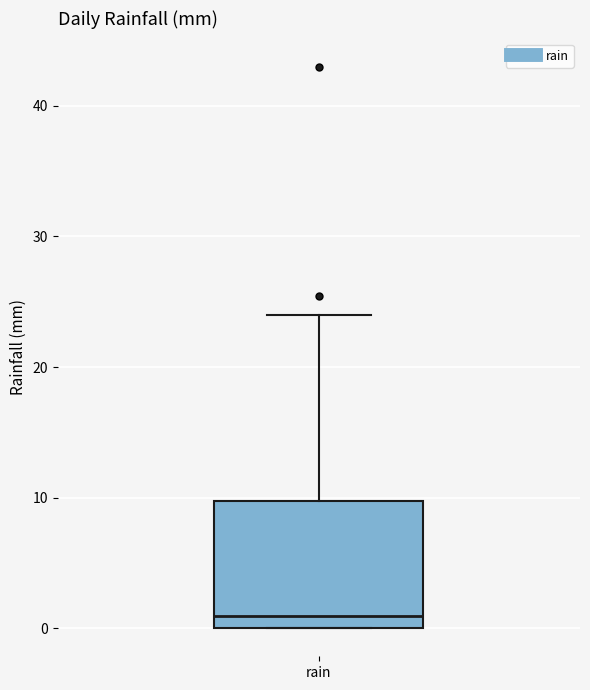

Where is the upper edge of the box for rain on the y-axis? The values are not printed on the chart, so give them approximately, as read against the axis.

10